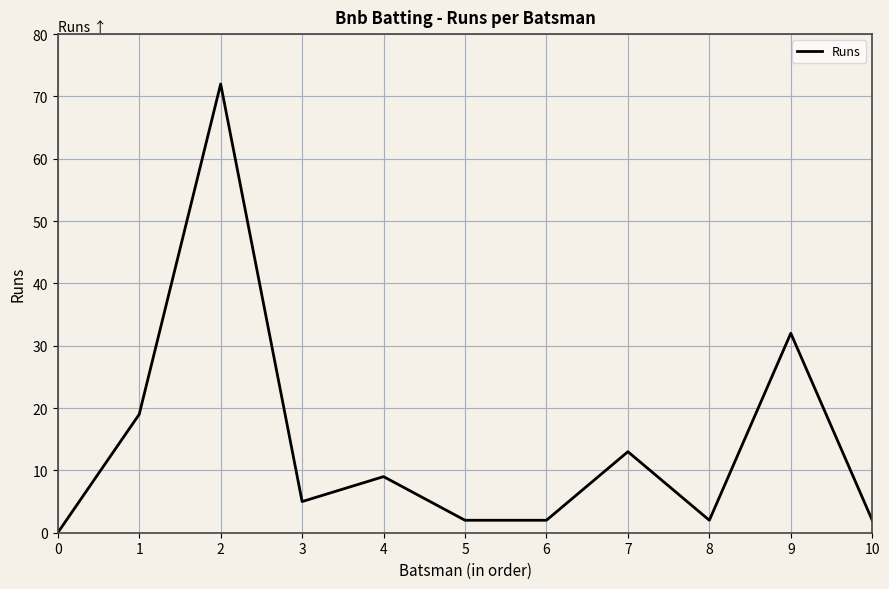

What is the greatest value displayed?

72